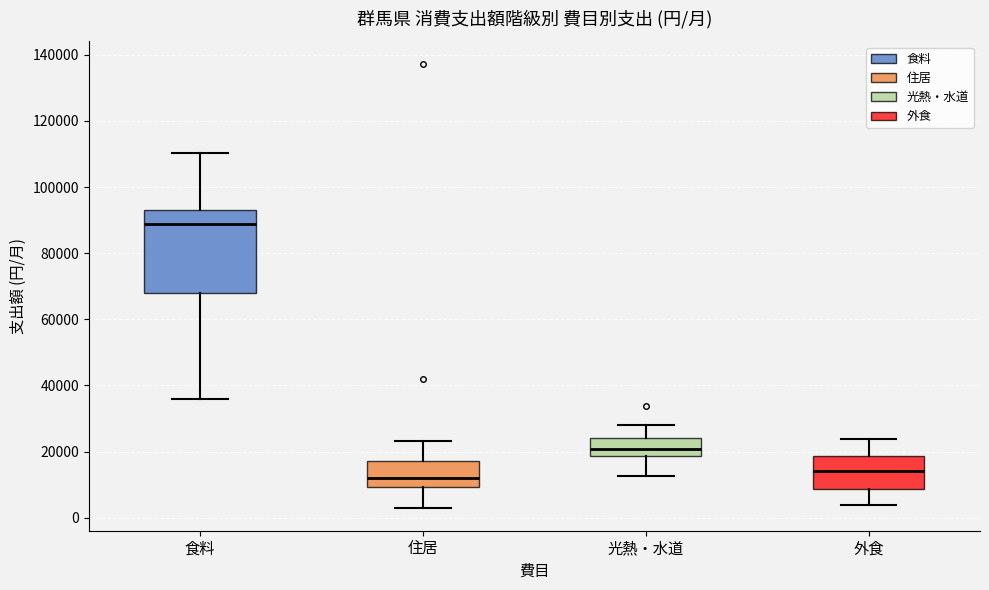

Reading left to right, read every box against the y-axis: the position of its median line, the range the box covers, and the ends of its whiskers. The values are not printed on the chart, so give them approximately, as read against the axis.

食料: median 88000, box 68000 to 94000, whiskers 36000 to 110000
住居: median 12000, box 10000 to 18000, whiskers 2000 to 24000
光熱・水道: median 20000, box 18000 to 24000, whiskers 12000 to 28000
外食: median 14000, box 8000 to 18000, whiskers 4000 to 24000